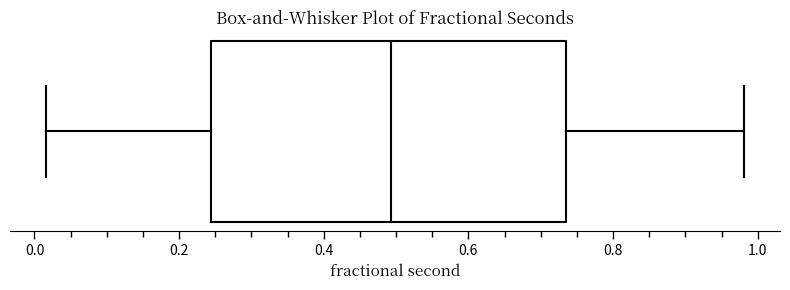

Read this box plot against the x-axis: the position of the median line, the range covered by the box, and the ends of both whiskers. The values are not printed on the chart, so give them approximately, as read against the axis.

median 0.50, box 0.24 to 0.74, whiskers 0.02 to 0.98